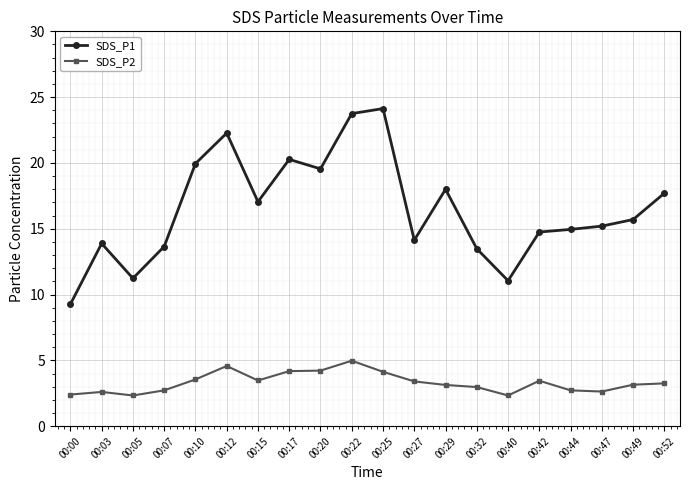

True or false: SDS_P1 has a value of 14.9 at 00:44.

True